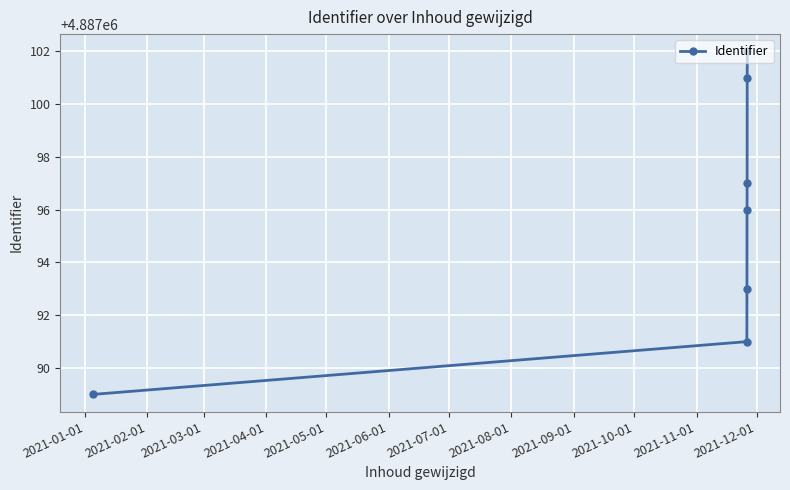

What is the difference between the maximum and minimum values?

13